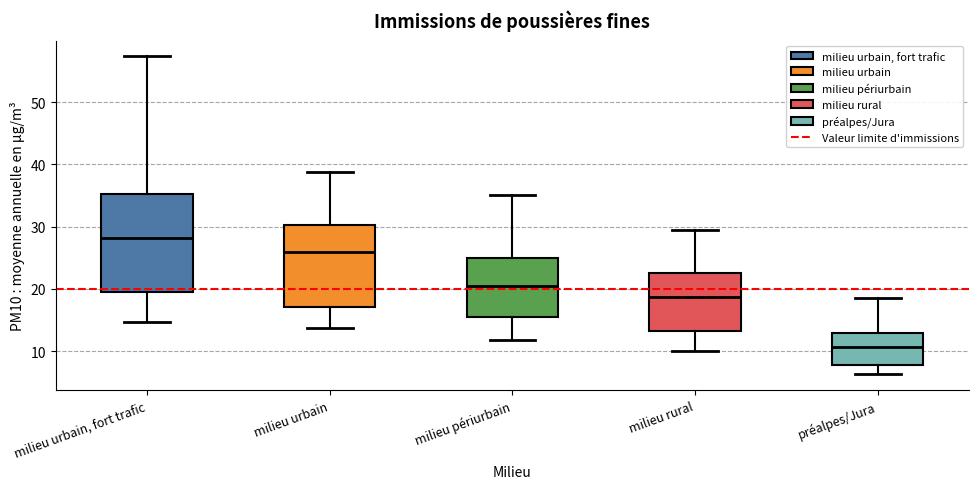

Reading left to right, transcribe this box plot: for each box, give where its median line is, the range the box spans, and where its two whiskers end, as read against the y-axis. The values are not printed on the chart, so give them approximately, as read against the axis.

milieu urbain, fort trafic: median 28, box 19 to 35, whiskers 15 to 57
milieu urbain: median 26, box 17 to 30, whiskers 14 to 39
milieu périurbain: median 20, box 15 to 25, whiskers 12 to 35
milieu rural: median 19, box 13 to 23, whiskers 10 to 30
préalpes/Jura: median 11, box 8 to 13, whiskers 6 to 19